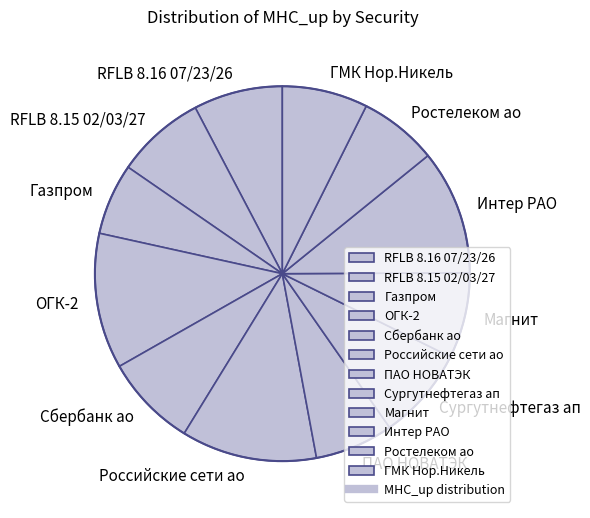

How many slices are in this pie chart?

12